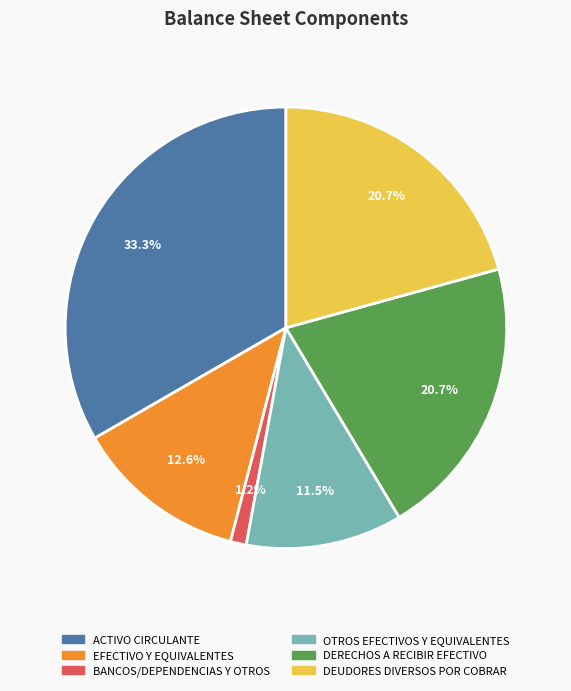

To the nearest percent, what percentage of the pie is ACTIVO CIRCULANTE?

33%